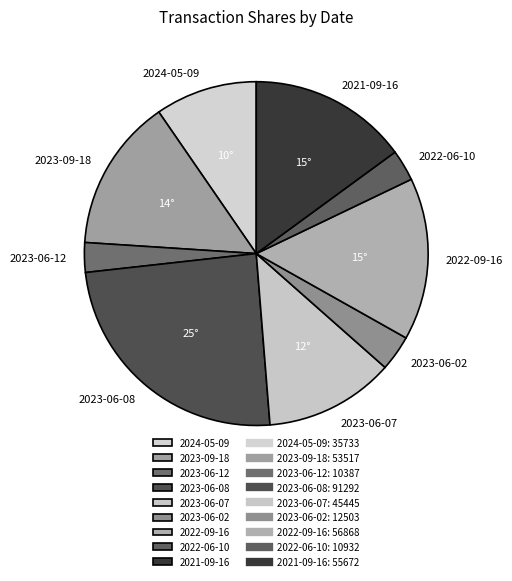

Which slice is the largest?

2023-06-08